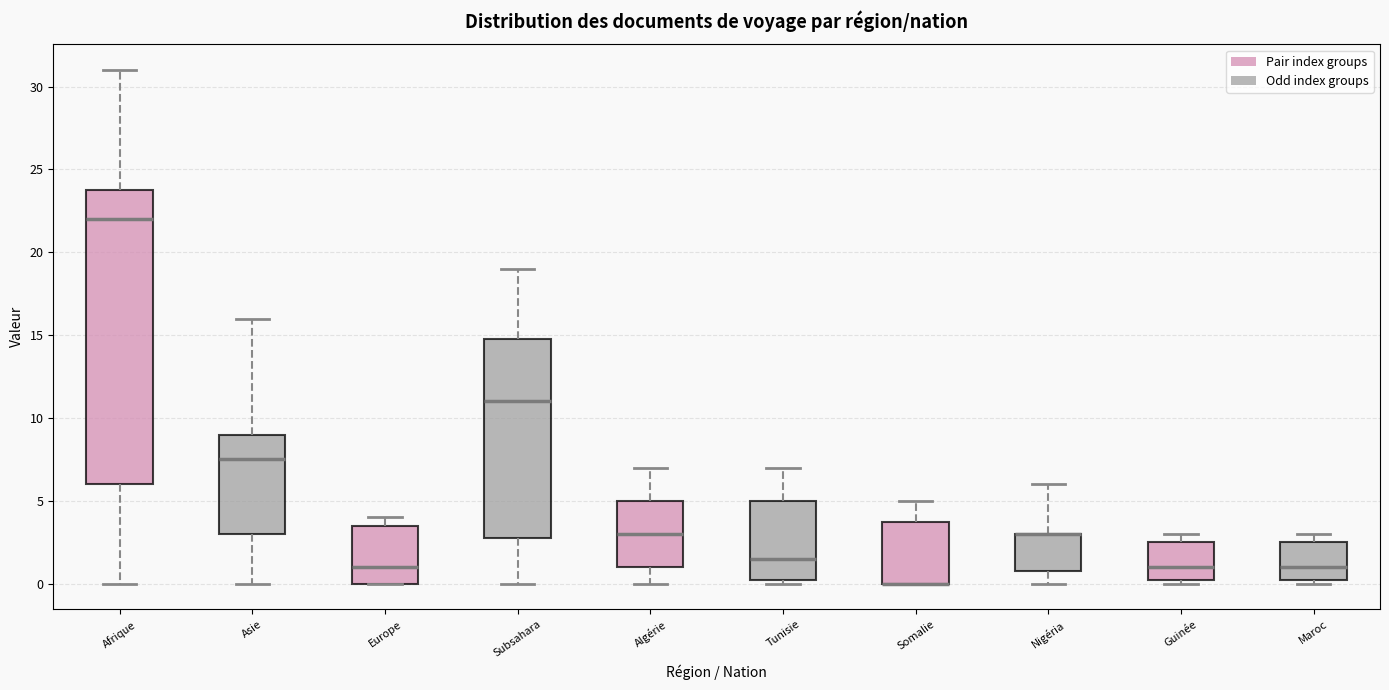

Reading left to right, read every box against the y-axis: the position of its median line, the range the box covers, and the ends of its whiskers. The values are not printed on the chart, so give them approximately, as read against the axis.

Afrique: median 22.0, box 6.0 to 24.0, whiskers 0.0 to 31.0
Asie: median 7.5, box 3.0 to 9.0, whiskers 0.0 to 16.0
Europe: median 1.0, box 0.0 to 3.5, whiskers 0.0 to 4.0
Subsahara: median 11.0, box 3.0 to 15.0, whiskers 0.0 to 19.0
Algérie: median 3.0, box 1.0 to 5.0, whiskers 0.0 to 7.0
Tunisie: median 1.5, box 0.5 to 5.0, whiskers 0.0 to 7.0
Somalie: median 0.0 (drawn on the box's lower edge), box 0.0 to 4.0, whiskers 0.0 to 5.0
Nigéria: median 3.0 (drawn on the box's upper edge), box 1.0 to 3.0, whiskers 0.0 to 6.0
Guinée: median 1.0, box 0.5 to 2.5, whiskers 0.0 to 3.0
Maroc: median 1.0, box 0.5 to 2.5, whiskers 0.0 to 3.0